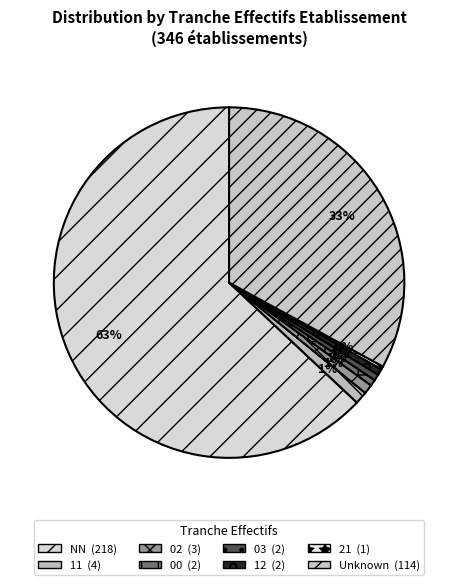

Count the number of slices in the pie.

8